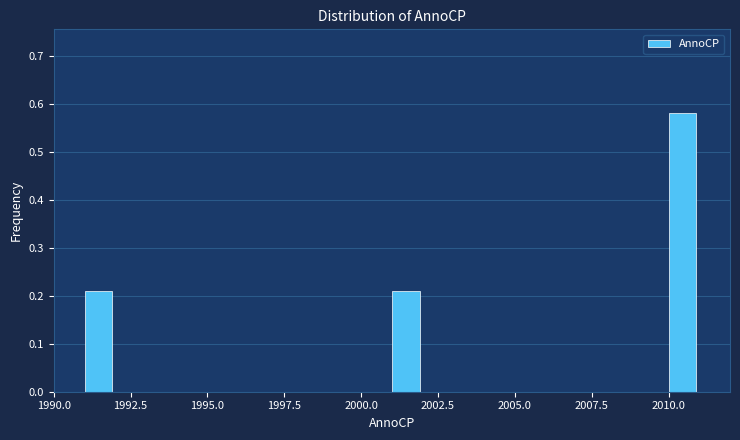

Around what value on the x-axis is the tallest bar? Give the approximate position of its centre, as read against the axis.

2010.5